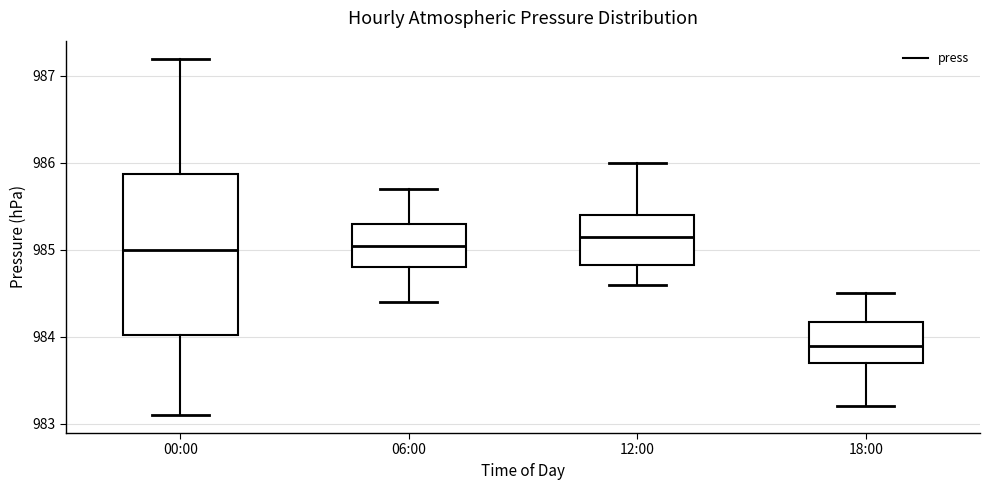

Which box is the tallest, from its lower edge to its upper edge?

00:00